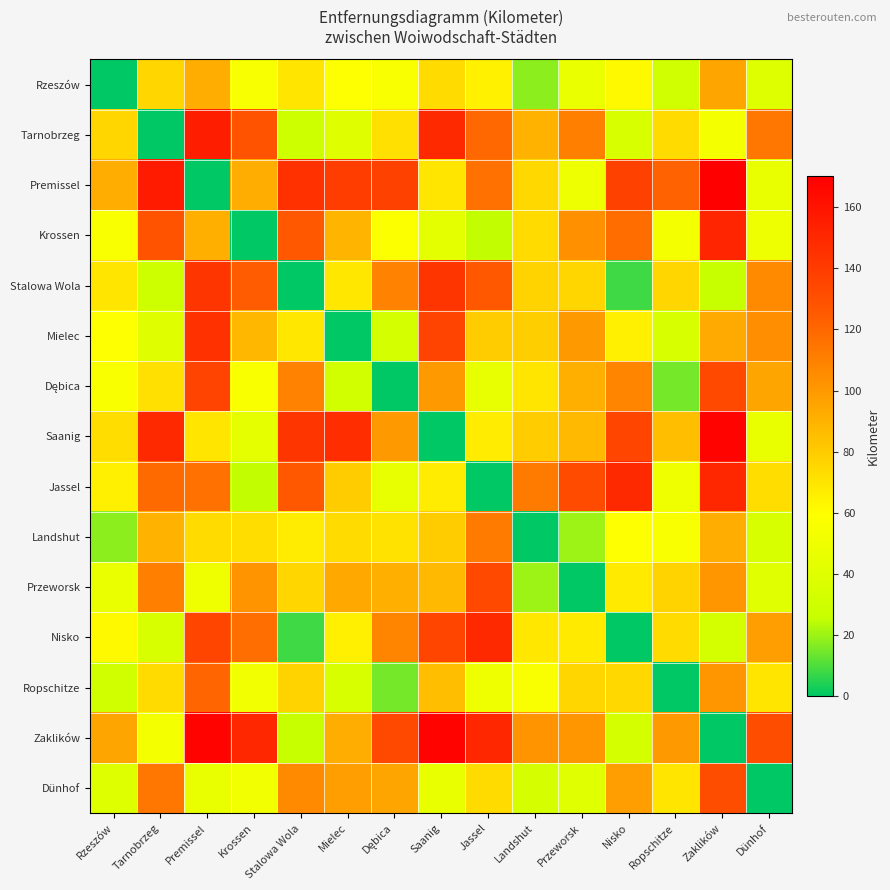

At which category is the sum across all series the highest?

Premissel